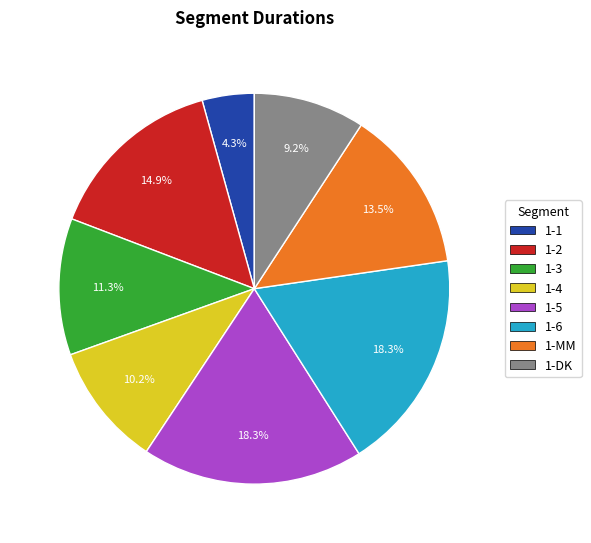

To the nearest percent, what portion does 1-1 represent?

4%